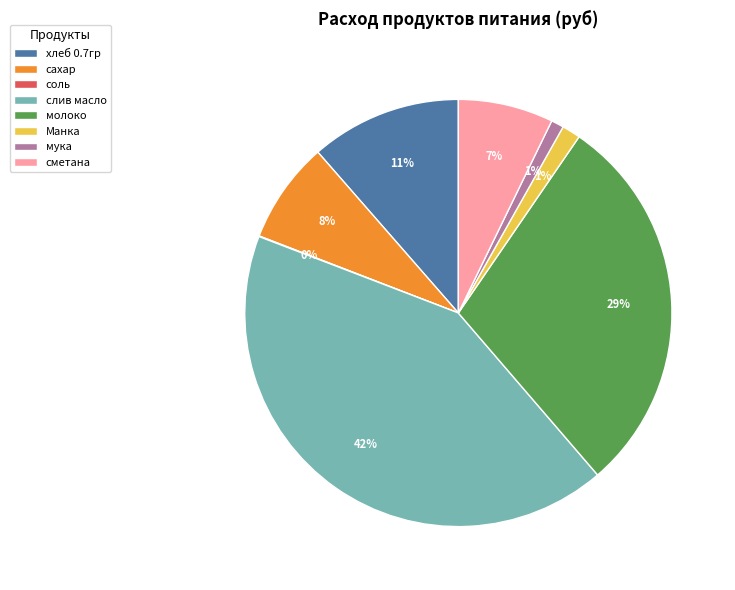

Does any single category account for the majority?

No